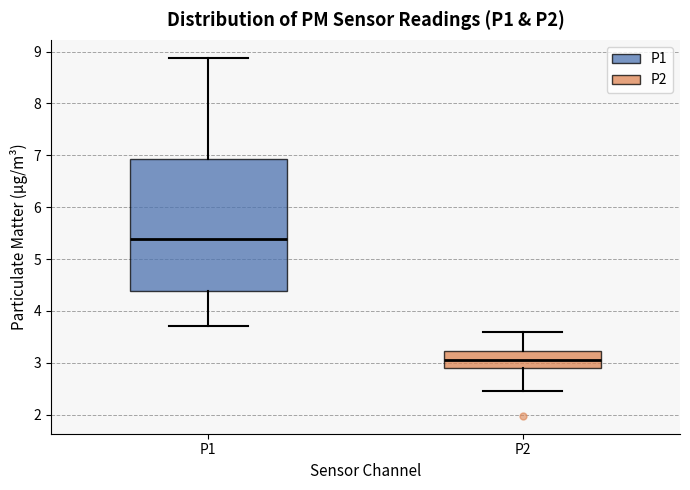

Which box has the highest median line?

P1